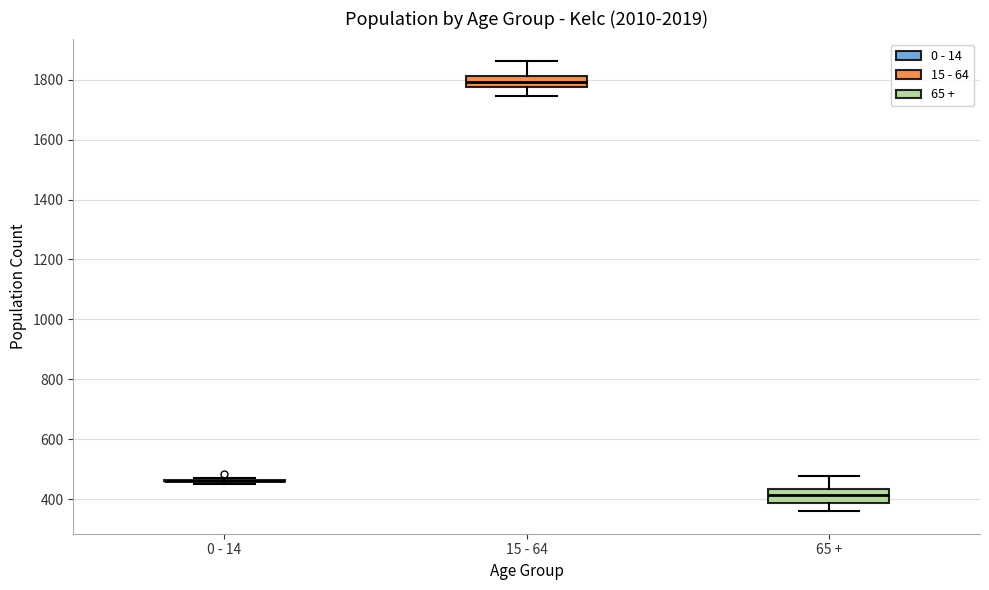

Reading left to right, read every box against the y-axis: the position of its median line, the range the box covers, and the ends of its whiskers. The values are not printed on the chart, so give them approximately, as read against the axis.

0 - 14: box collapsed to a line at 460, whiskers 460 to 480
15 - 64: median 1800, box 1780 to 1820, whiskers 1740 to 1860
65 +: median 420, box 380 to 440, whiskers 360 to 480